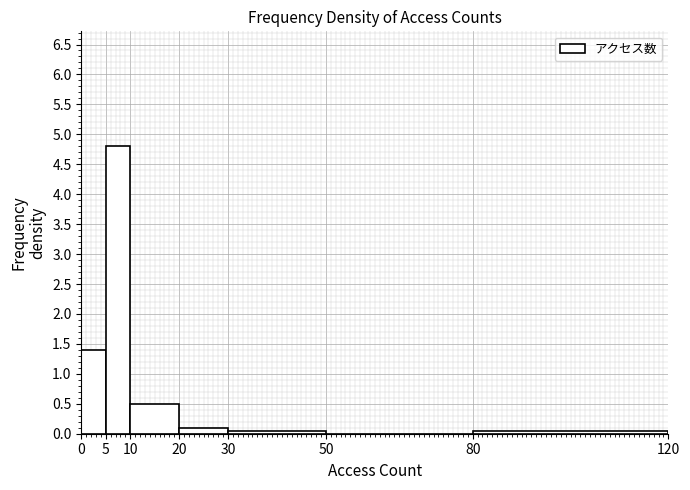

Which range on the x-axis has the tallest bar?

5 to 10